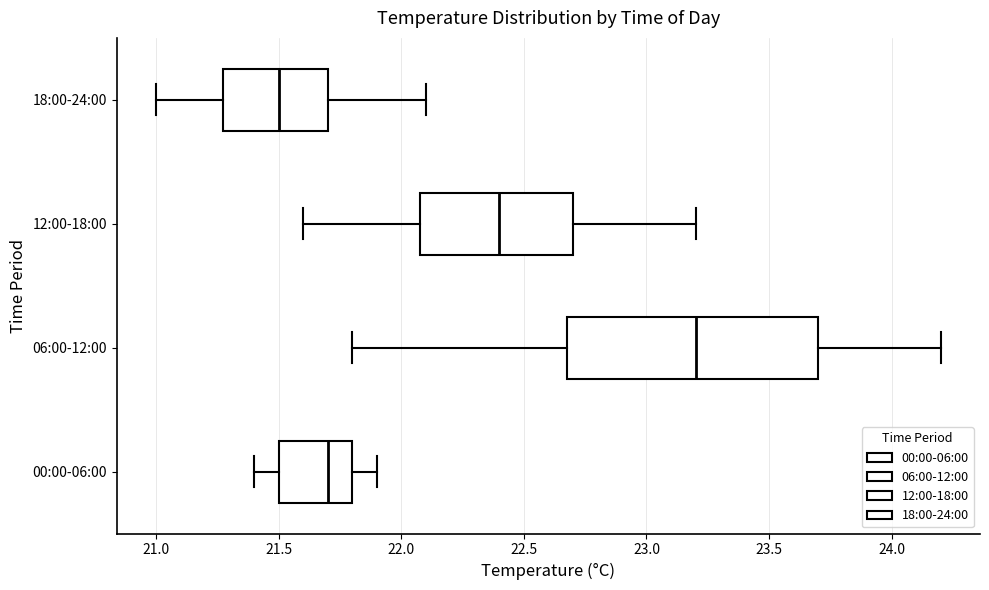

Comparing the boxes themselves (not the whiskers), which one is the widest?

06:00-12:00